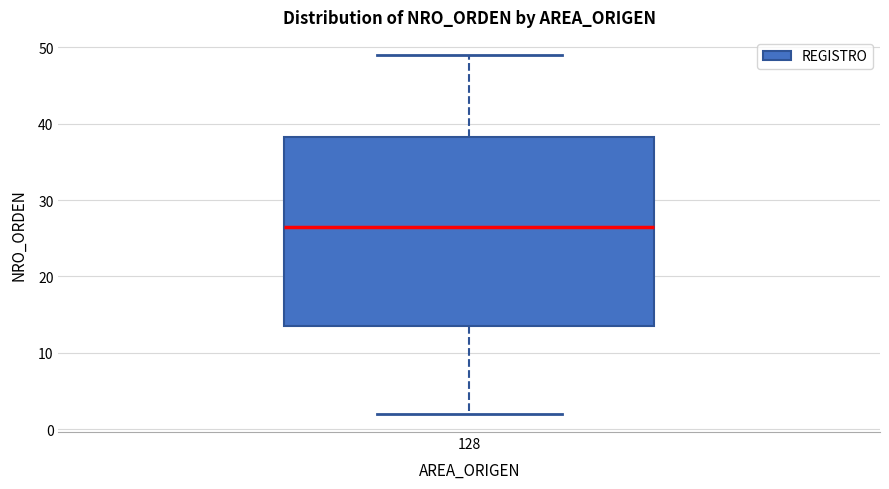

Where does the upper whisker of the box at x = 128 end on the y-axis? The values are not printed on the chart, so give them approximately, as read against the axis.

49